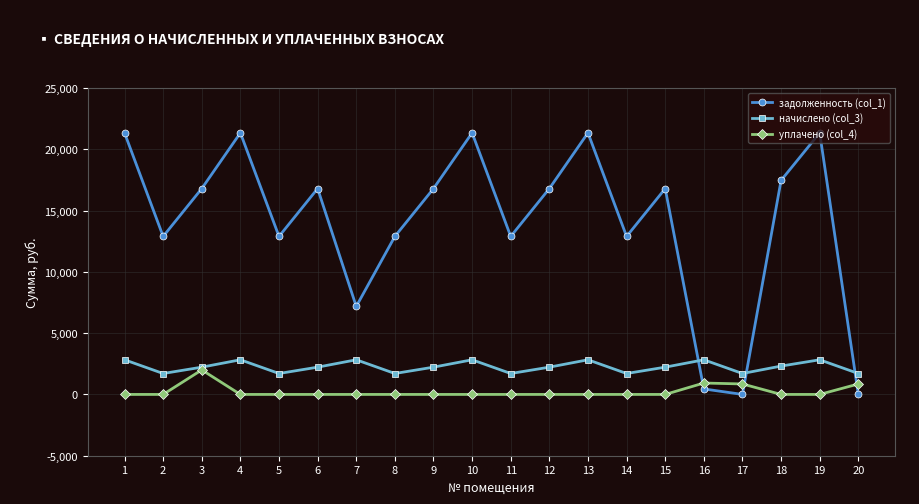

Count the number of categories in the chart.

20